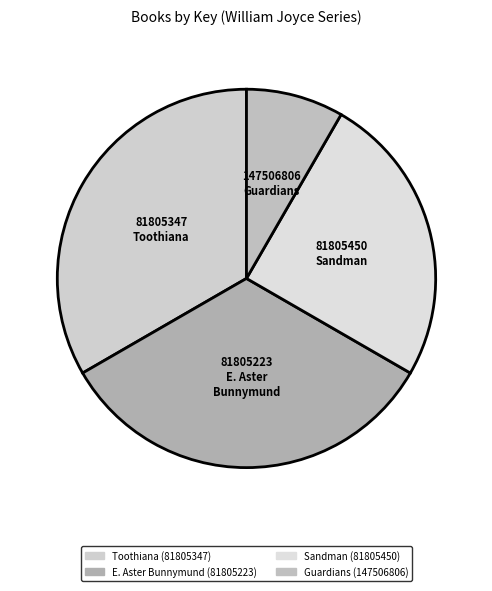

Is it true that Guardians (147506806) is 8% of the pie?

True